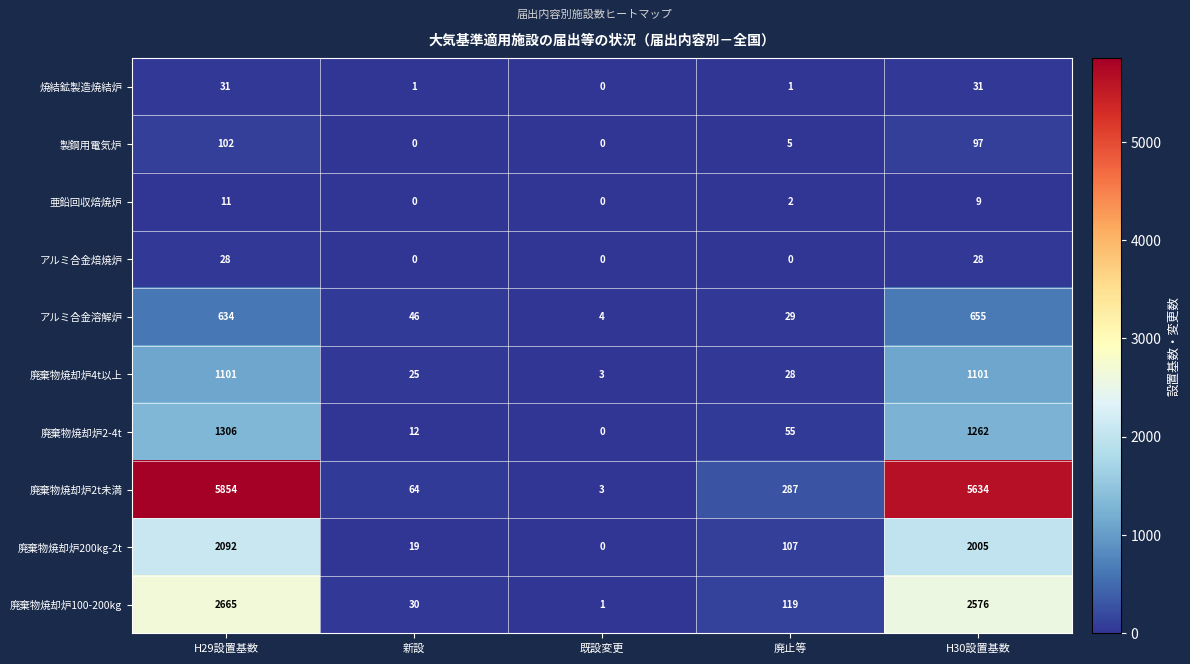

Is it true that アルミ合金焙焼炉 equals 38 at H29設置基数?

False